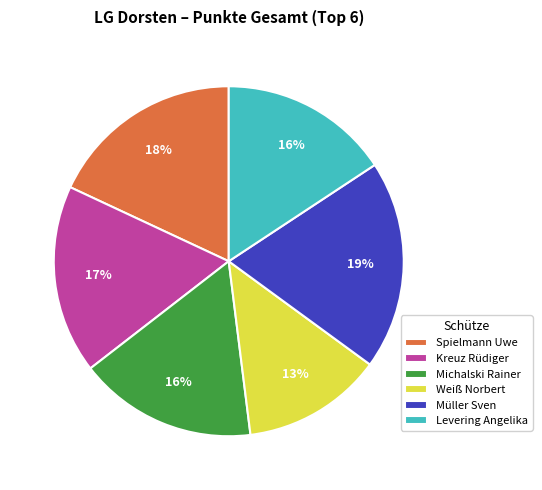

How many segments does this pie chart have?

6